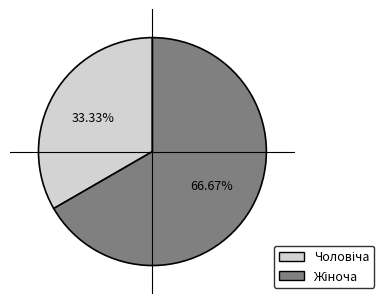

Is there any slice that represents more than half of the pie?

Yes